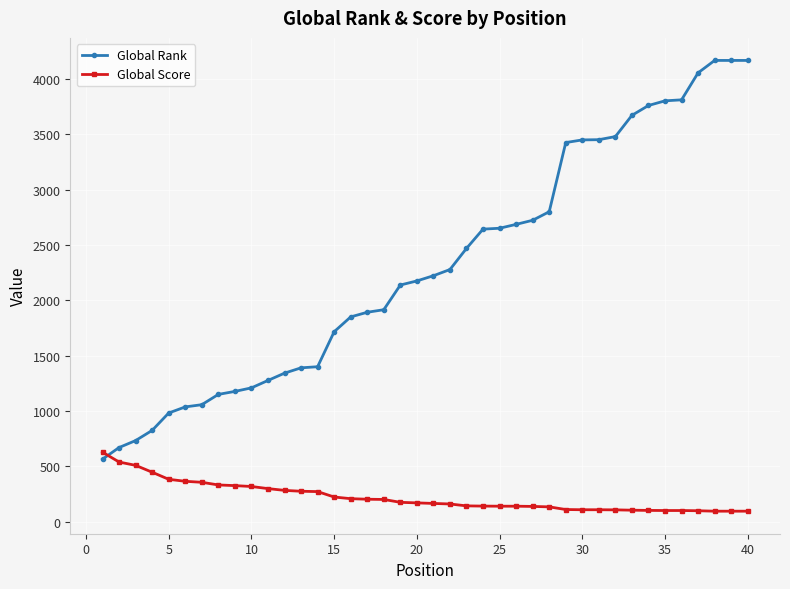

Which series ends up on top after the final intersection of Global Rank and Global Score?

Global Rank